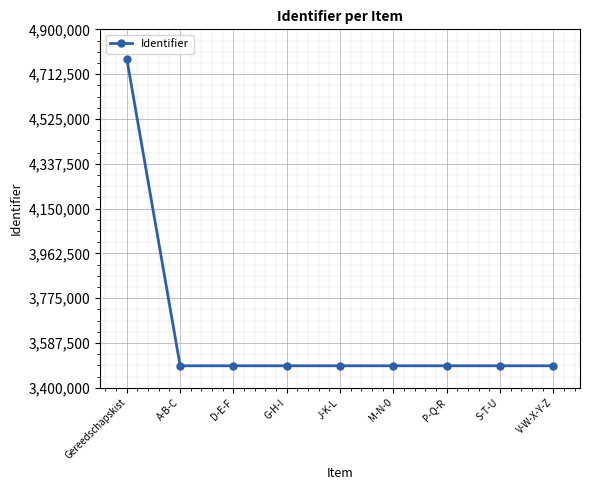

At which category does the chart reach its peak across all series?

Gereedschapskist